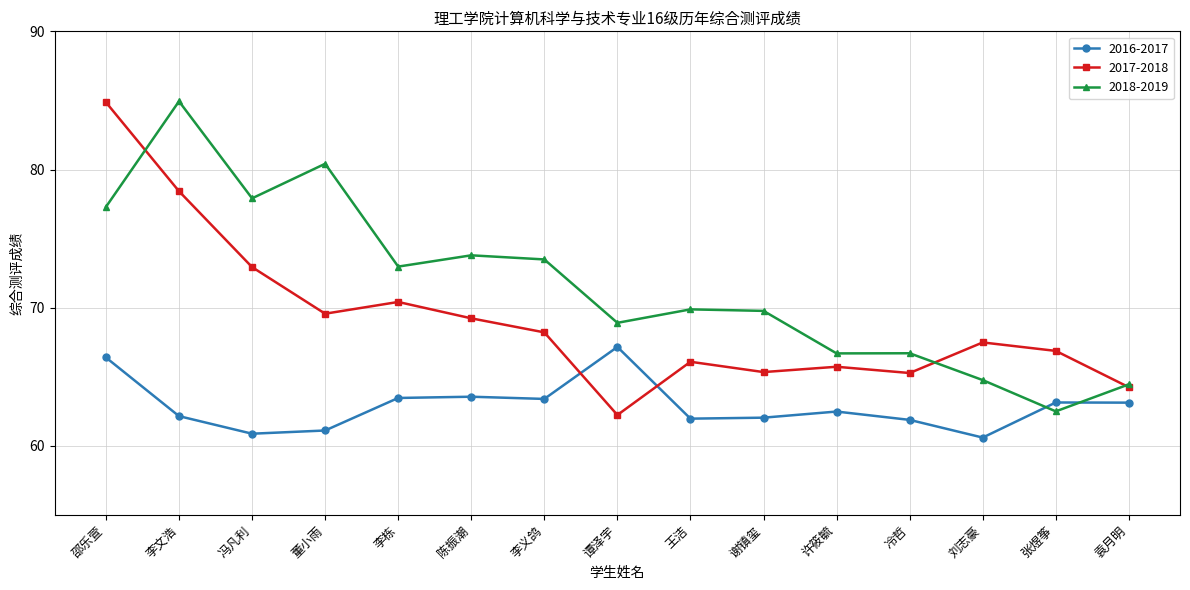

Which series has the largest total across all categories?

2018-2019